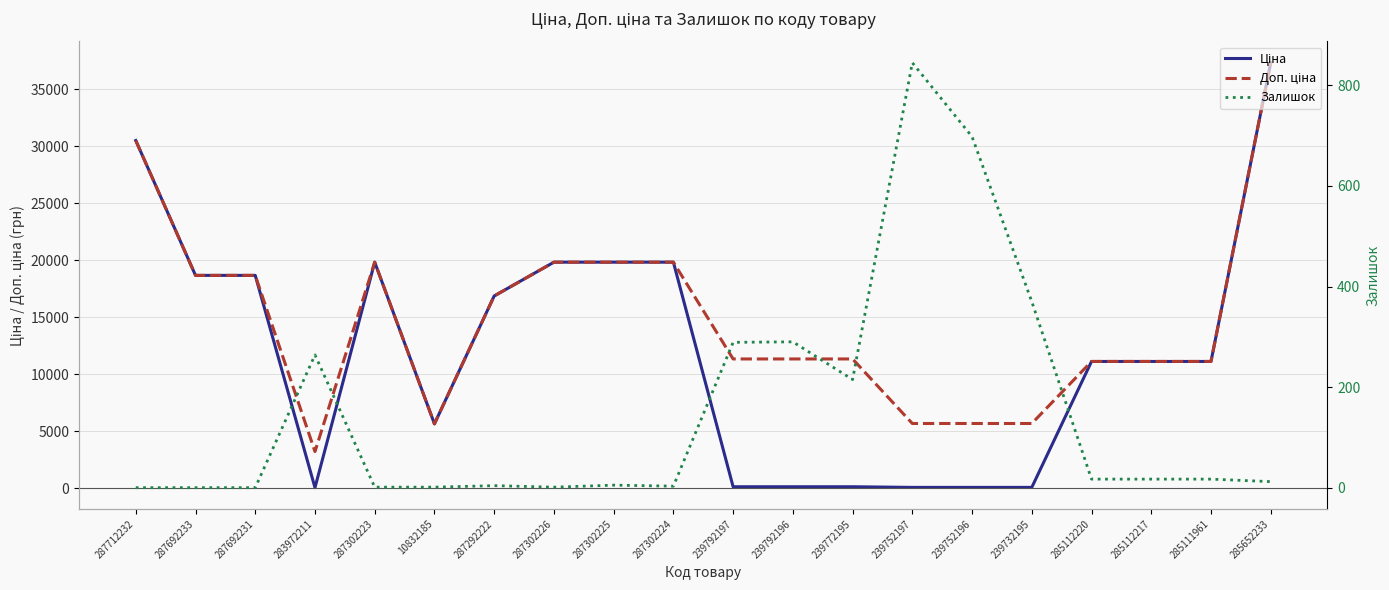

True or false: Доп. ціна and Залишок intersect in this chart.

False